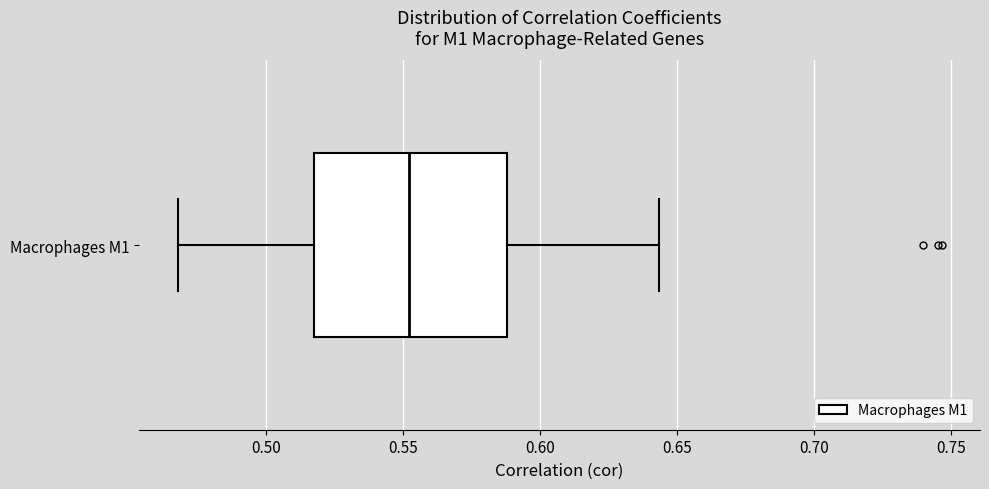

Read this box plot against the x-axis: the position of the median line, the range covered by the box, and the ends of both whiskers. The values are not printed on the chart, so give them approximately, as read against the axis.

median 0.550, box 0.515 to 0.590, whiskers 0.470 to 0.645